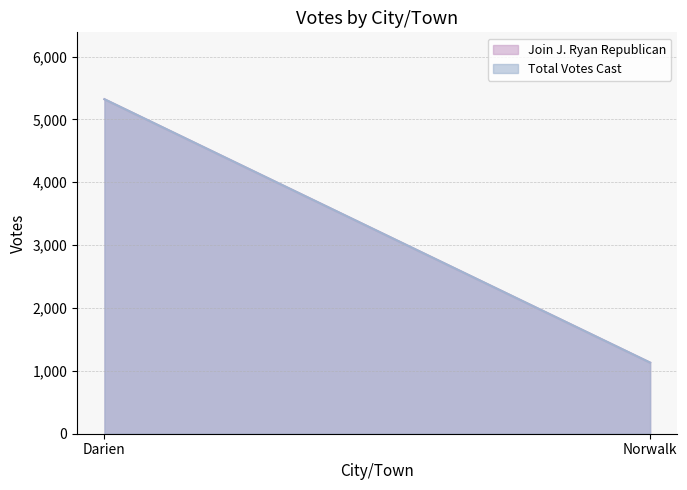

What is the difference between the Total Votes Cast values at Darien and Norwalk?

4190